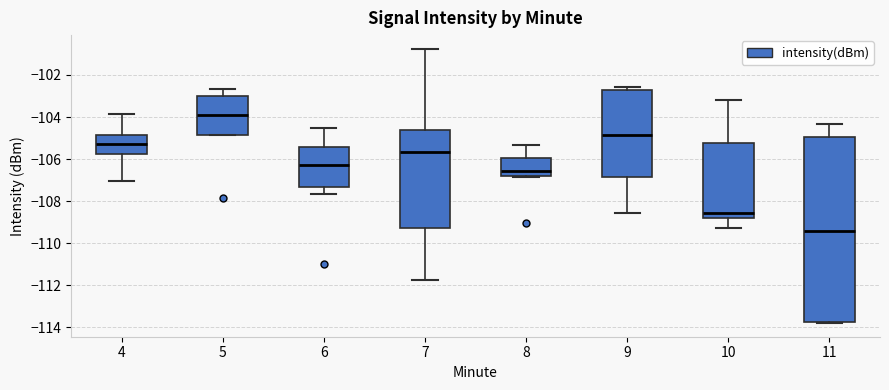

Where is the lower edge of the box at x = 7 on the y-axis? The values are not printed on the chart, so give them approximately, as read against the axis.

-109.2